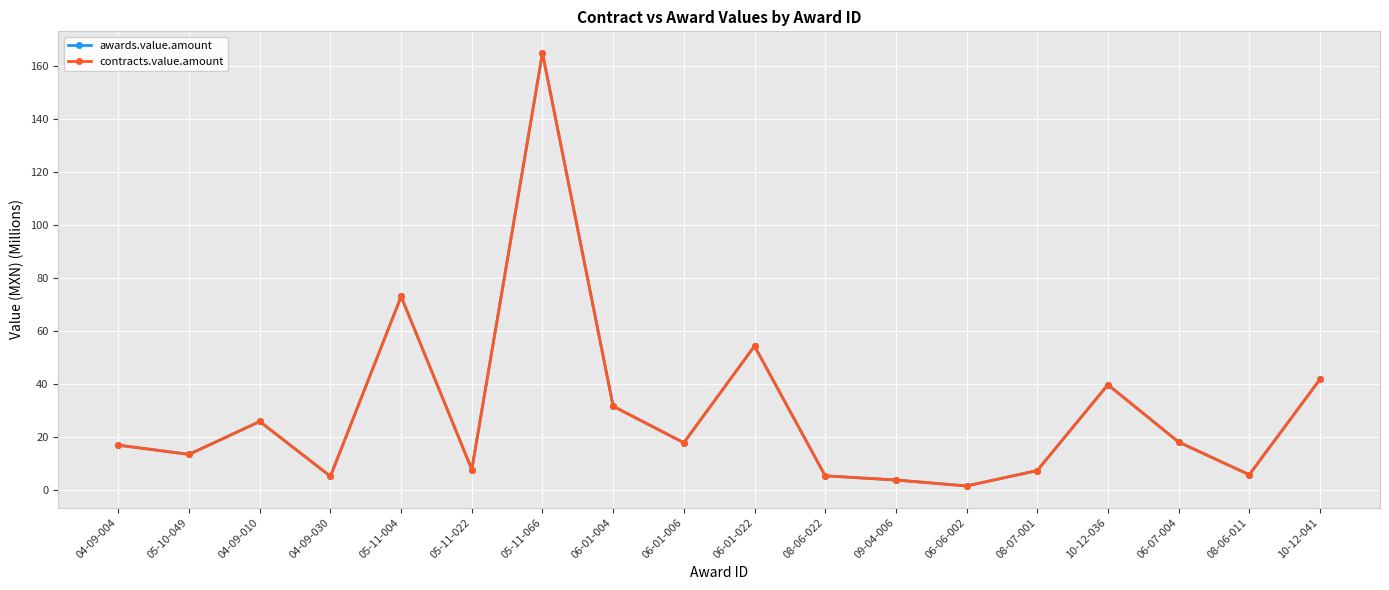

Is this an area chart (filled region under the line)?

No